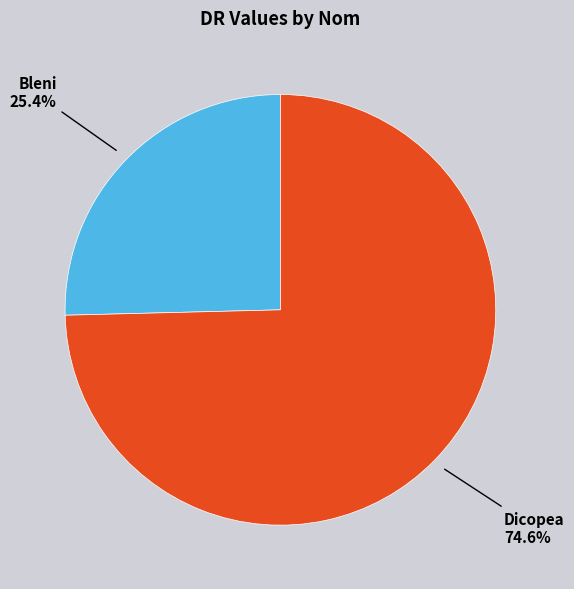

To the nearest percent, what is the average slice percentage?

50%